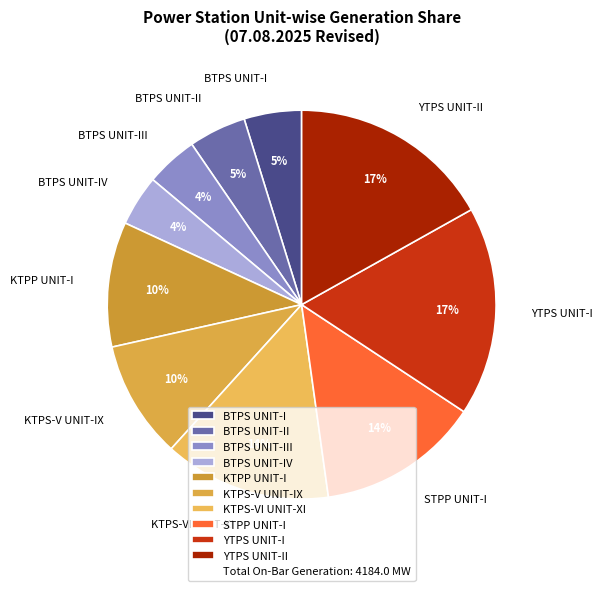

To the nearest percent, what percentage of the pie is KTPP UNIT-I?

10%